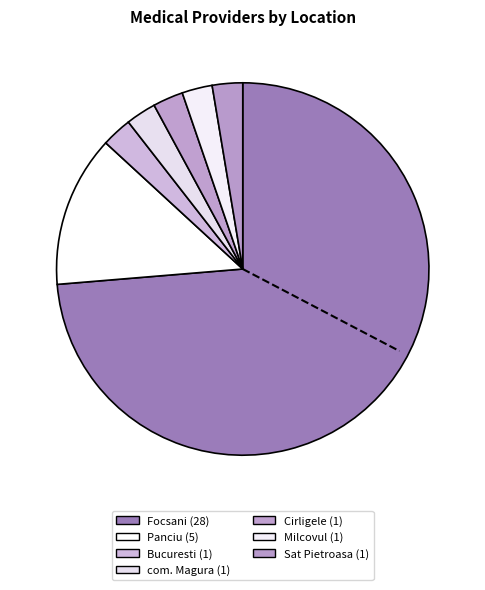

What is the smallest slice in the pie chart?

Bucuresti